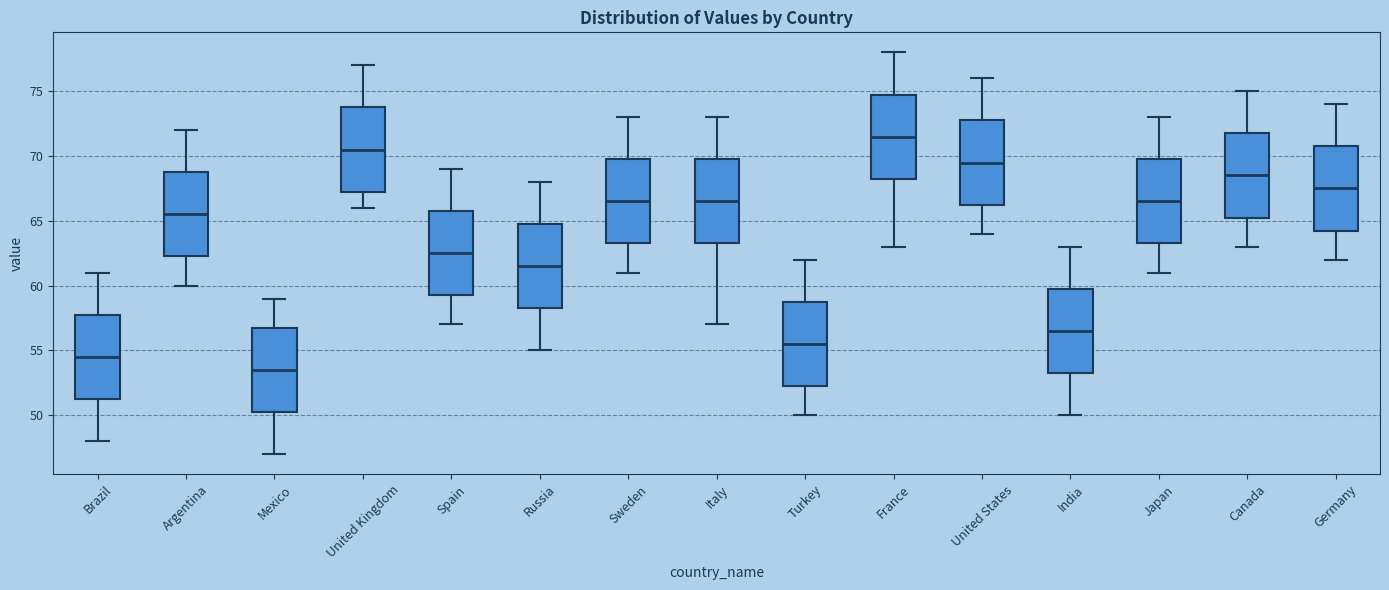

Where is the lower edge of the box for Mexico on the y-axis? The values are not printed on the chart, so give them approximately, as read against the axis.

50.5